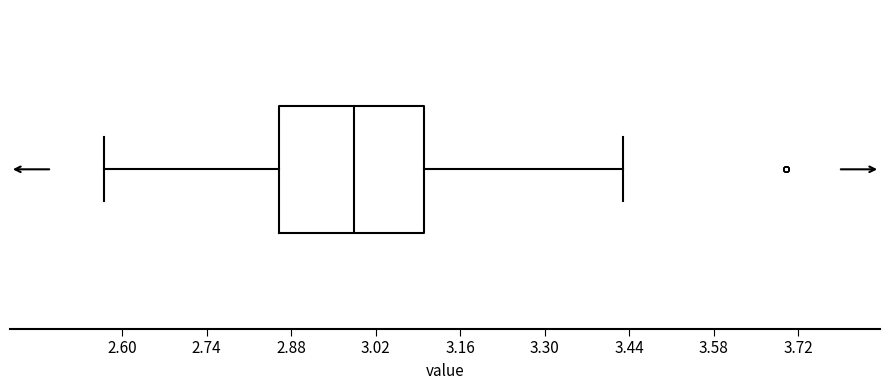

Where does the left whisker of the box end on the x-axis? The values are not printed on the chart, so give them approximately, as read against the axis.

2.58